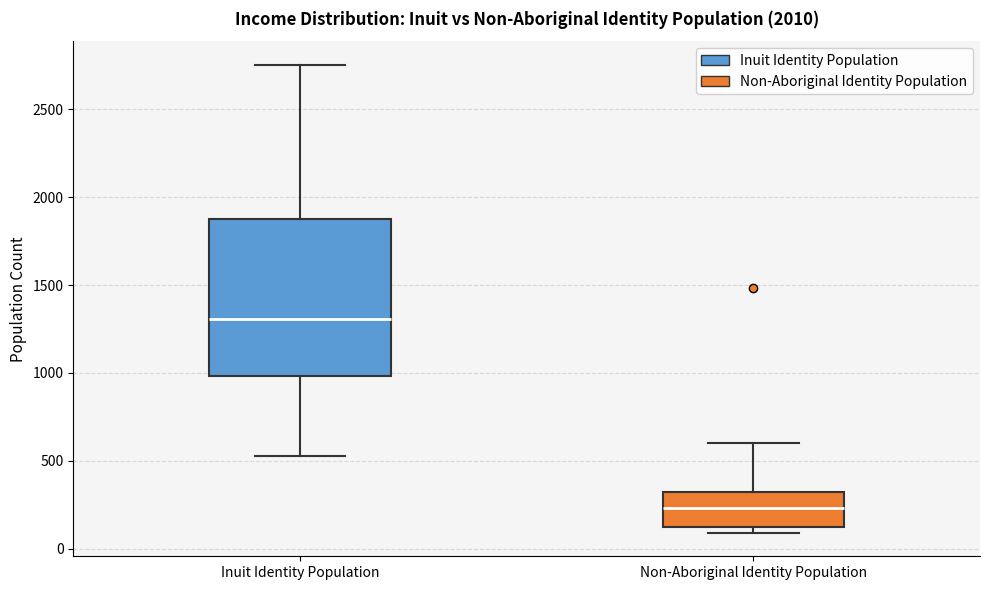

Reading left to right, read every box against the y-axis: the position of its median line, the range the box covers, and the ends of its whiskers. The values are not printed on the chart, so give them approximately, as read against the axis.

Inuit Identity Population: median 1300, box 1000 to 1900, whiskers 550 to 2750
Non-Aboriginal Identity Population: median 250, box 100 to 300, whiskers 100 (just below the box's lower edge) to 600